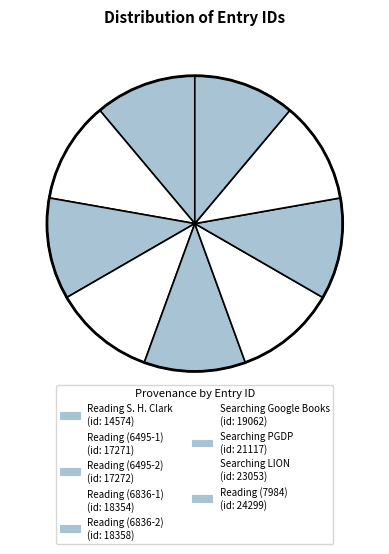

Which slice is the largest?

Reading (7984)